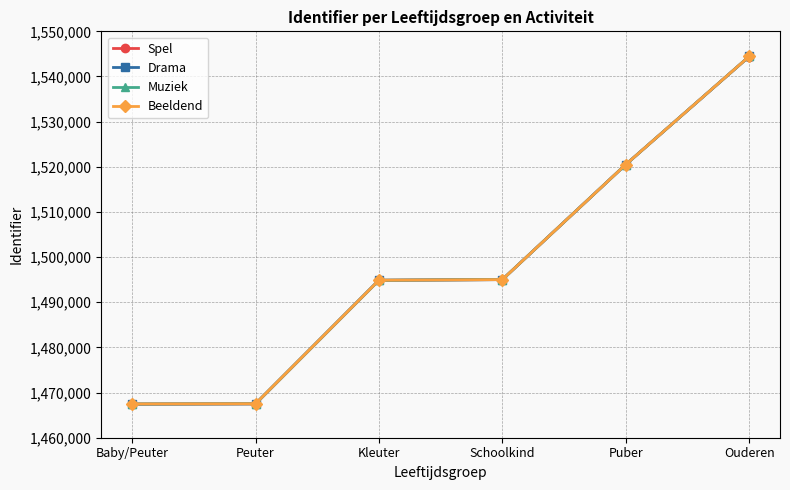

What is the total value across all series at Baby/Peuter?

5869828